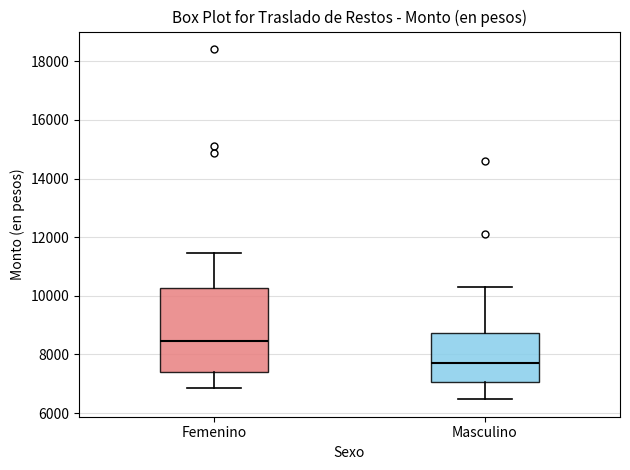

Which box has the lowest median line?

Masculino